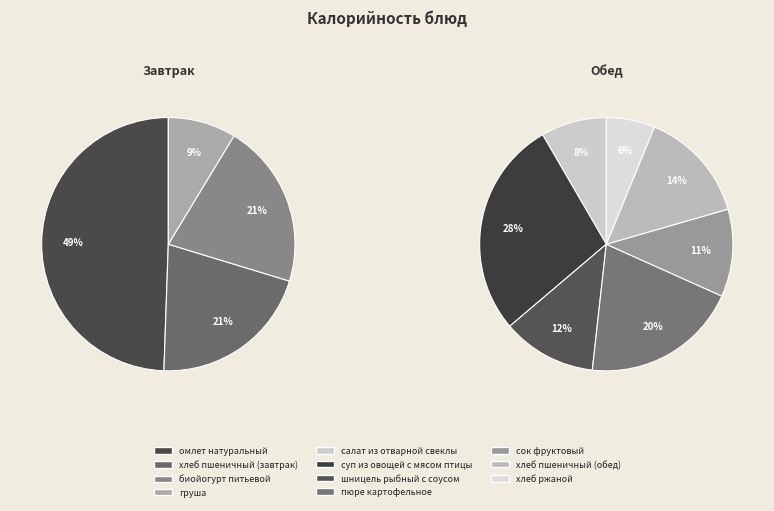

What is the ratio of the value at суп из овощей с мясом птицы to the value at пюре картофельное?

1.4